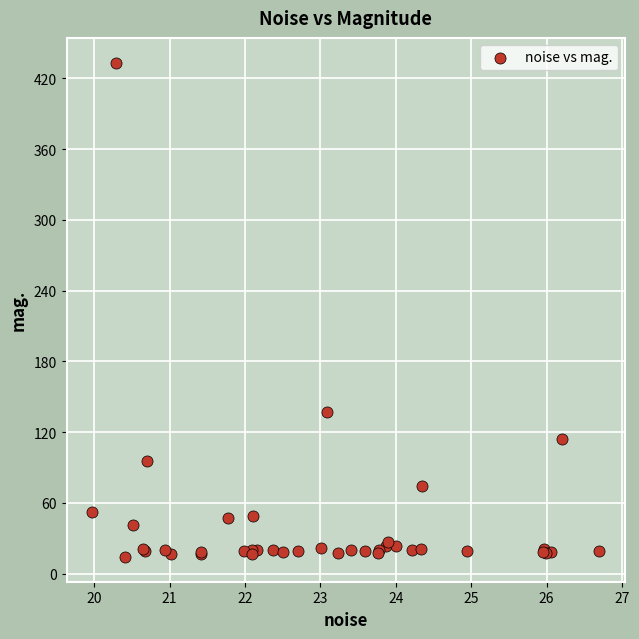

What Y value in the scatter plot is closest to 223?

137.0